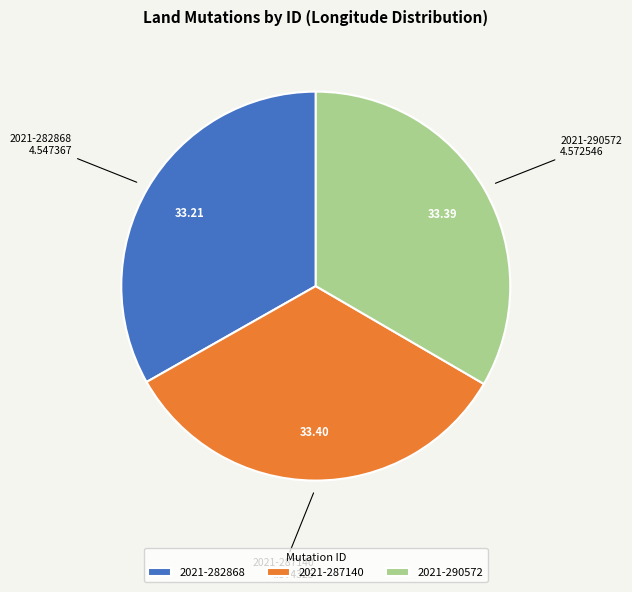

What is the ratio of the value at 2021-287140 to the value at 2021-282868?

1.0